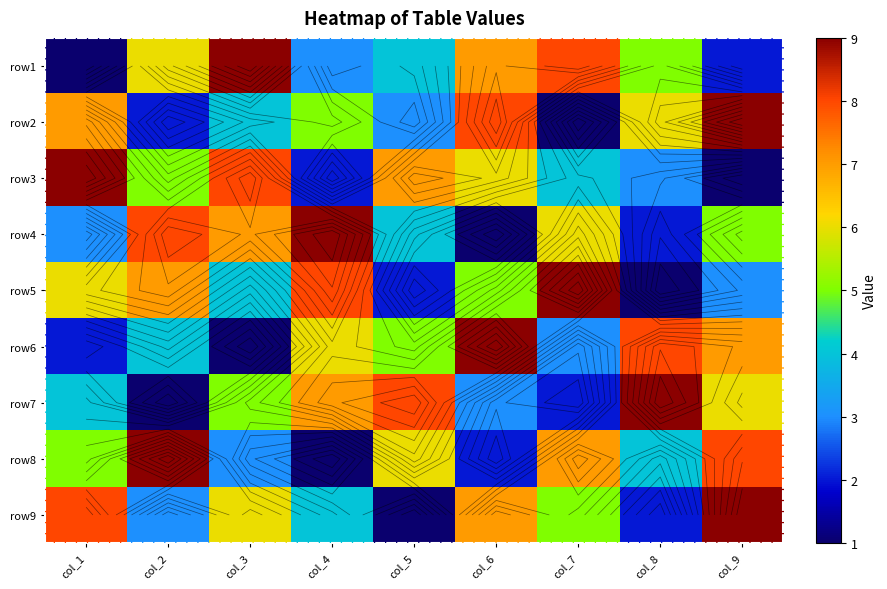

The value of row3 at col_3 is 14. True or false?

False